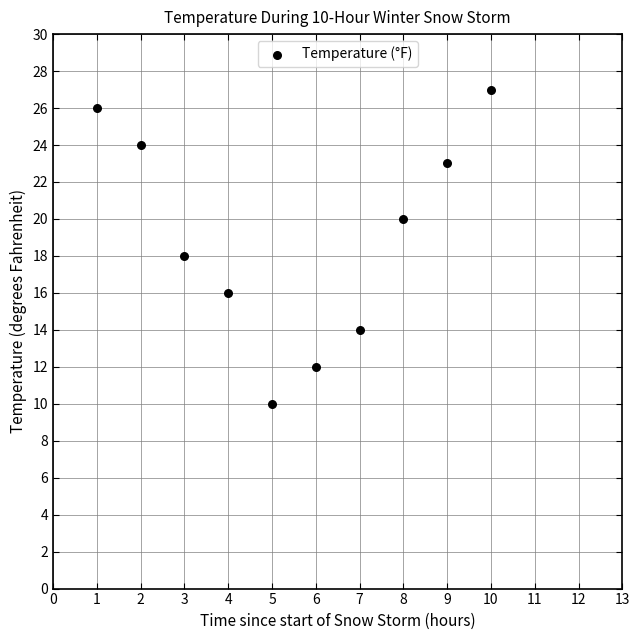

What is the average X value?

6